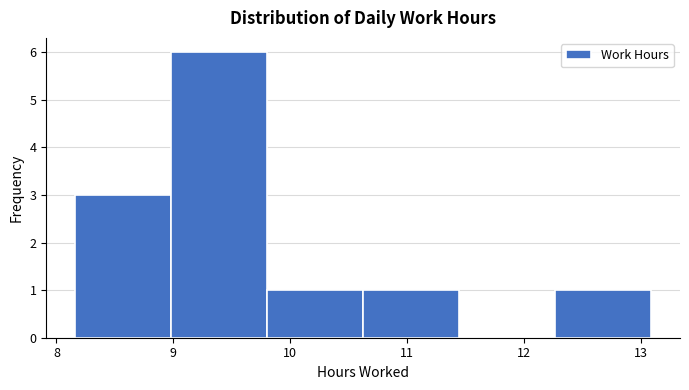

Which range on the x-axis has the tallest bar?

9.0 to 9.8